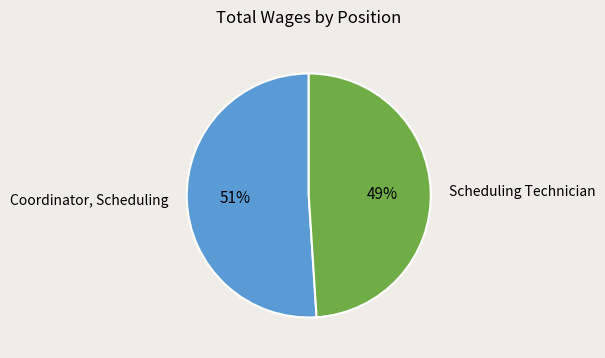

Which slice is the largest?

Coordinator, Scheduling